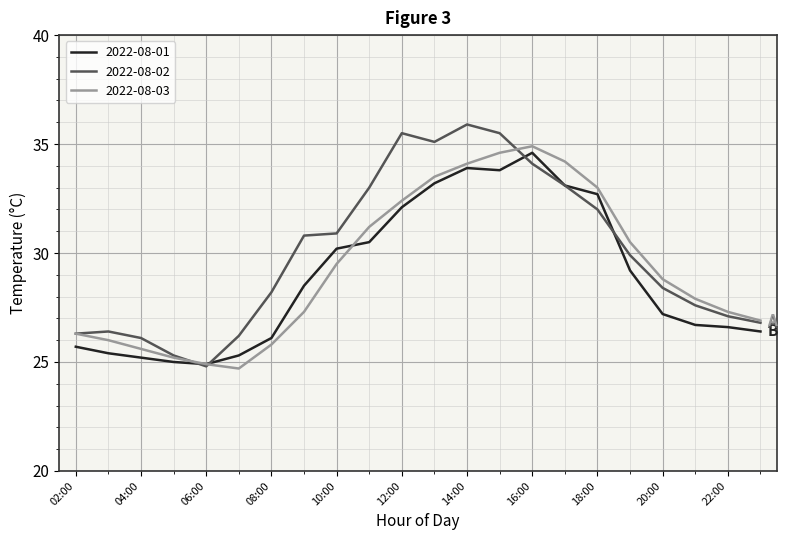

Which series has the largest range (max minus min)?

2022-08-02